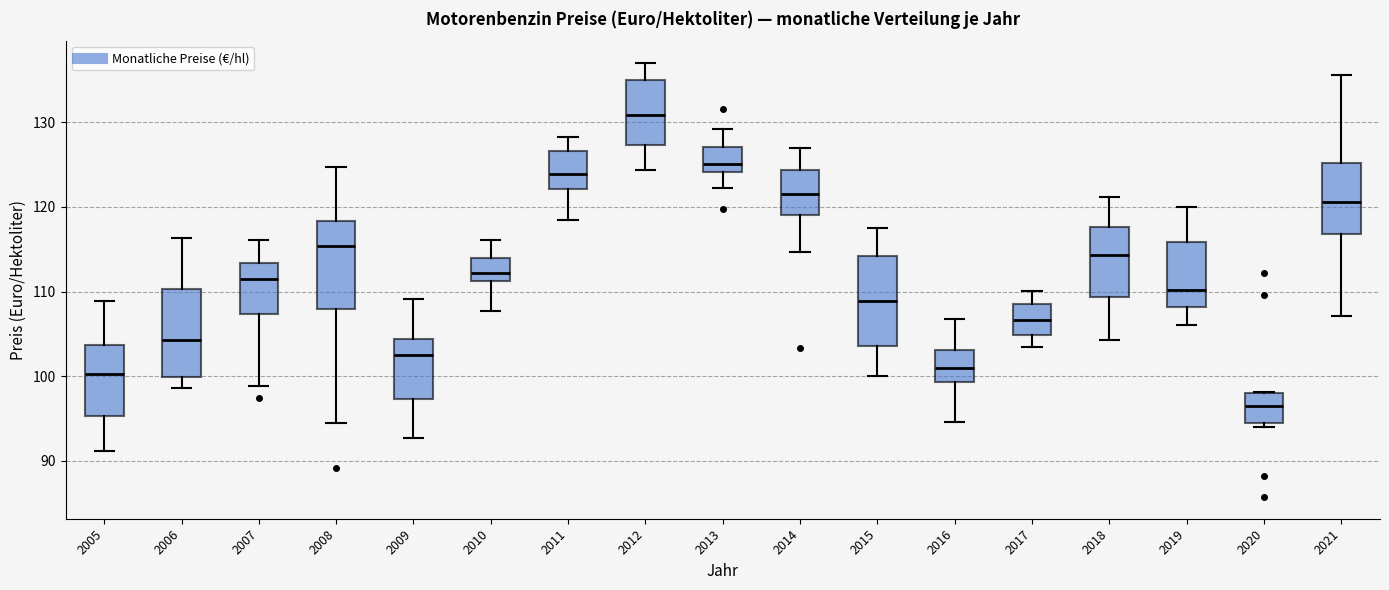

Reading left to right, transcribe this box plot: for each box, give where its median line is, the range the box spans, and where its two whiskers end, as read against the y-axis. The values are not printed on the chart, so give them approximately, as read against the axis.

2005: median 100, box 95 to 104, whiskers 91 to 109
2006: median 104, box 100 to 110, whiskers 99 to 116
2007: median 112, box 107 to 113, whiskers 99 to 116
2008: median 115, box 108 to 118, whiskers 94 to 125
2009: median 102, box 97 to 104, whiskers 93 to 109
2010: median 112, box 111 to 114, whiskers 108 to 116
2011: median 124, box 122 to 127, whiskers 118 to 128
2012: median 131, box 127 to 135, whiskers 124 to 137
2013: median 125, box 124 to 127, whiskers 122 to 129
2014: median 121, box 119 to 124, whiskers 115 to 127
2015: median 109, box 104 to 114, whiskers 100 to 118
2016: median 101, box 99 to 103, whiskers 95 to 107
2017: median 107, box 105 to 109, whiskers 103 to 110
2018: median 114, box 109 to 118, whiskers 104 to 121
2019: median 110, box 108 to 116, whiskers 106 to 120
2020: median 96, box 94 to 98, whiskers 94 (just below the box's lower edge) to 98
2021: median 121, box 117 to 125, whiskers 107 to 136